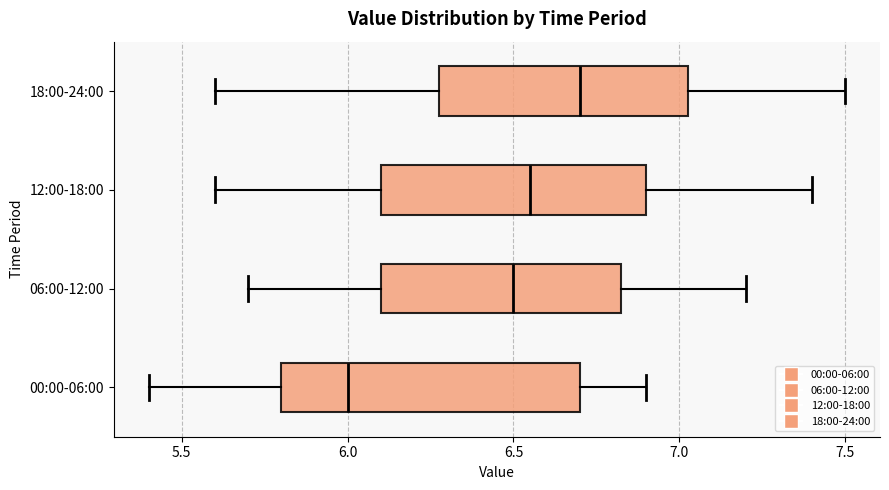

Reading bottom to top, read every box against the x-axis: the position of its median line, the range the box covers, and the ends of its whiskers. The values are not printed on the chart, so give them approximately, as read against the axis.

00:00-06:00: median 6.00, box 5.80 to 6.70, whiskers 5.40 to 6.90
06:00-12:00: median 6.50, box 6.10 to 6.85, whiskers 5.70 to 7.20
12:00-18:00: median 6.55, box 6.10 to 6.90, whiskers 5.60 to 7.40
18:00-24:00: median 6.70, box 6.30 to 7.05, whiskers 5.60 to 7.50